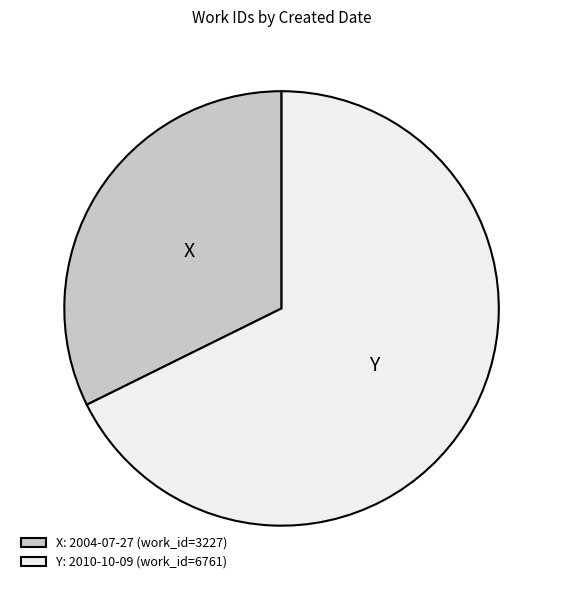

Is it true that X: 2004-07-27 (work_id=3227) is 32% of the pie?

True